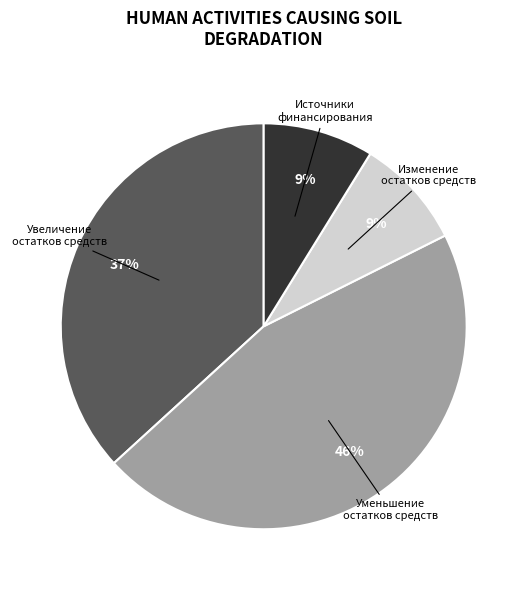

Combined, do Уменьшение остатков средств and Увеличение остатков средств account for over 50%?

Yes